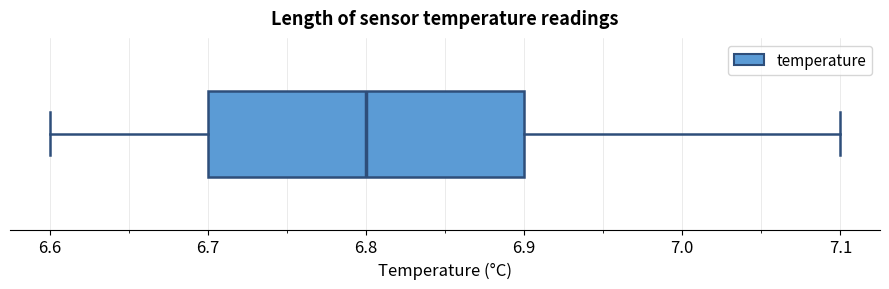

Where does the right whisker of the box end on the x-axis? The values are not printed on the chart, so give them approximately, as read against the axis.

7.1